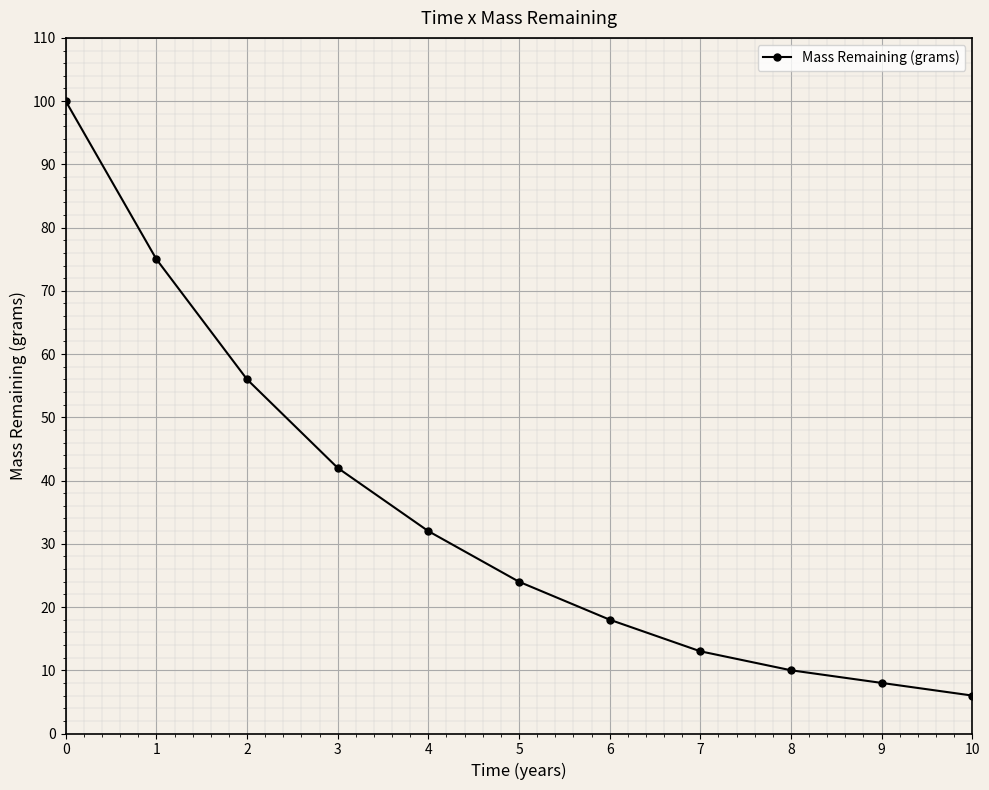

Between 1 and 7, which is larger?

1